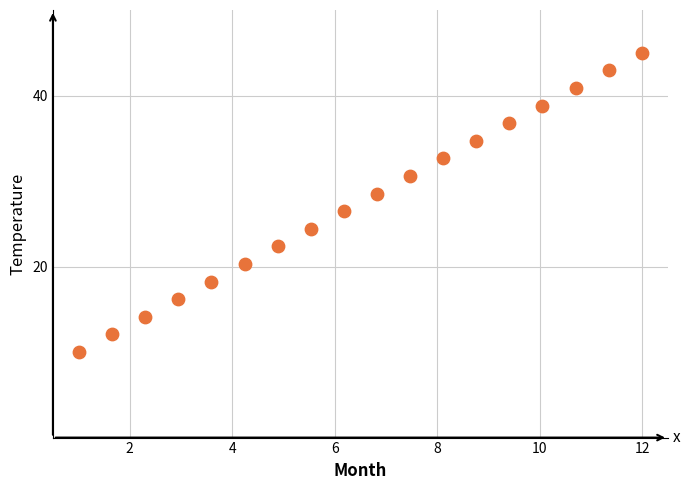

What is the range of Y values (max minus min)?

35.0